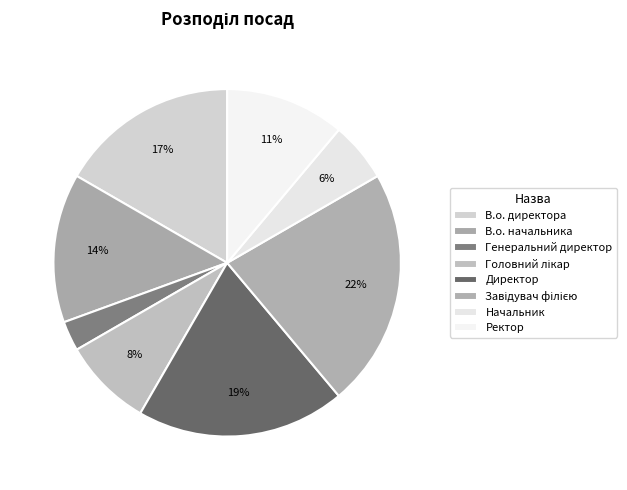

How many slices are in this pie chart?

8